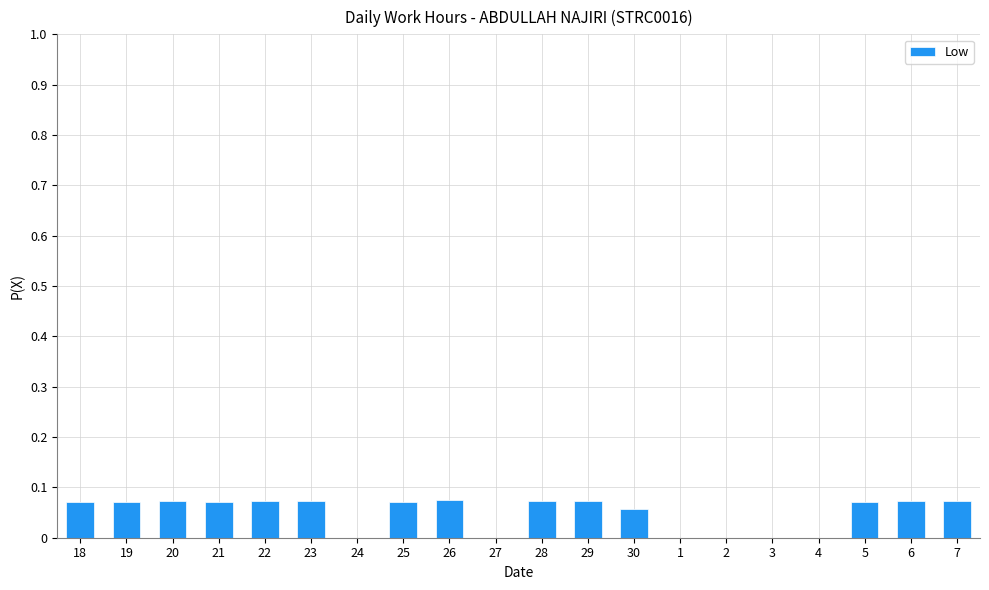

What is the change in value from 27 to 30?

+0.1